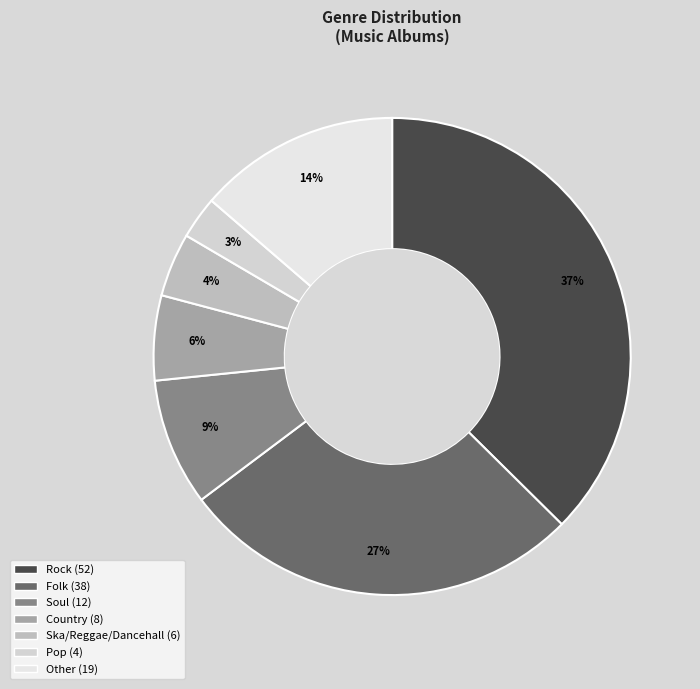

Count the number of slices in the pie.

7